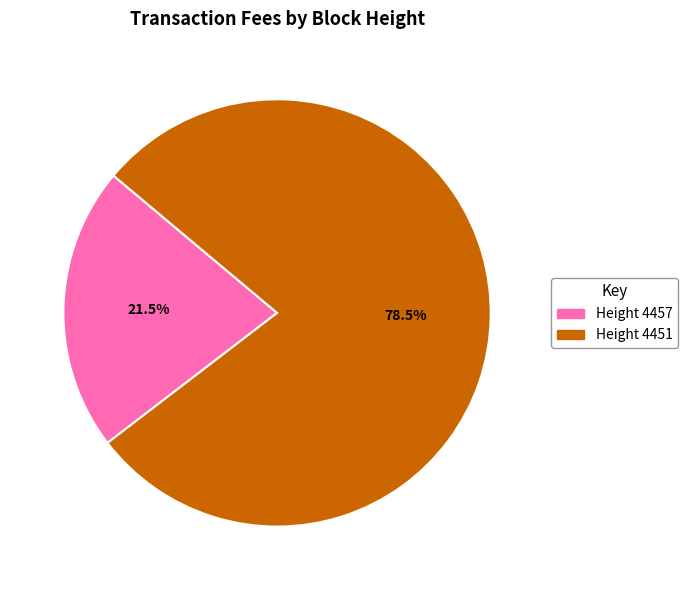

Which category accounts for the majority?

Height 4451